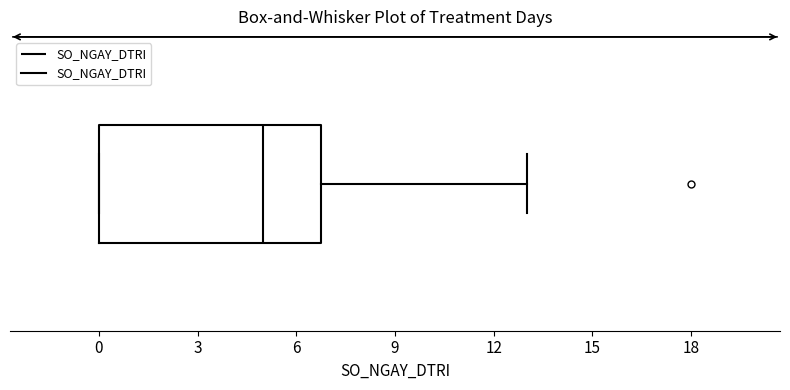

Read this box plot against the x-axis: the position of the median line, the range covered by the box, and the ends of both whiskers. The values are not printed on the chart, so give them approximately, as read against the axis.

median 5, box 0 to 7, whiskers 0 to 13